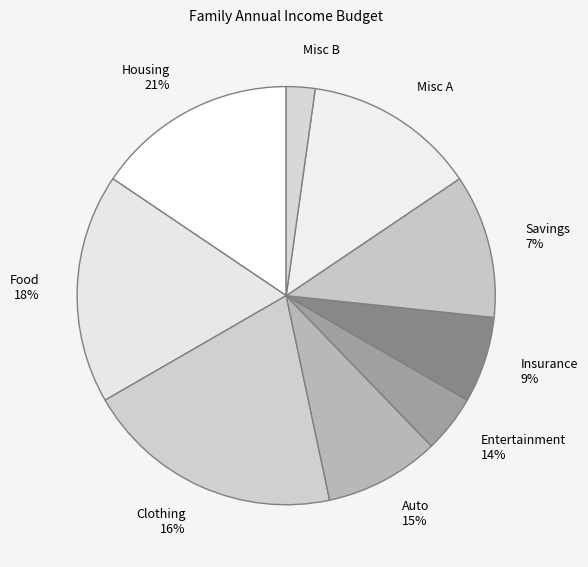

How many slices are in this pie chart?

9